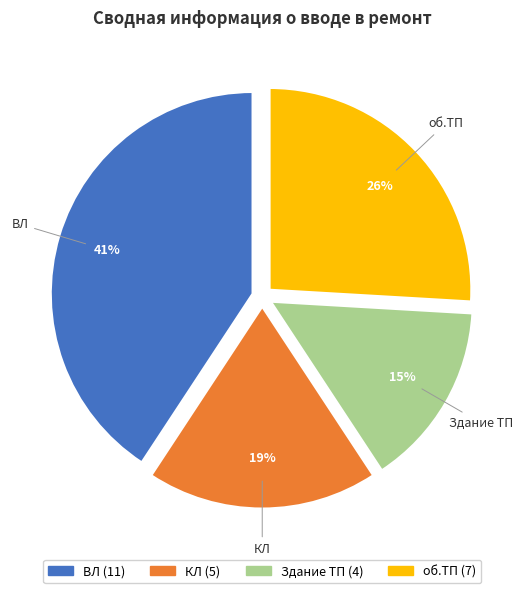

Do КЛ and Здание ТП together represent more than half of the pie?

No